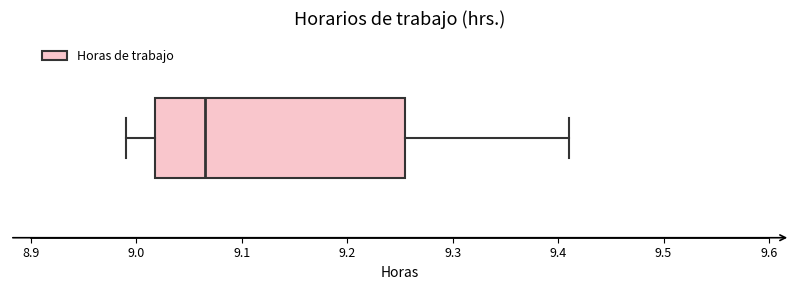

Where does the right whisker of the box end on the x-axis? The values are not printed on the chart, so give them approximately, as read against the axis.

9.41